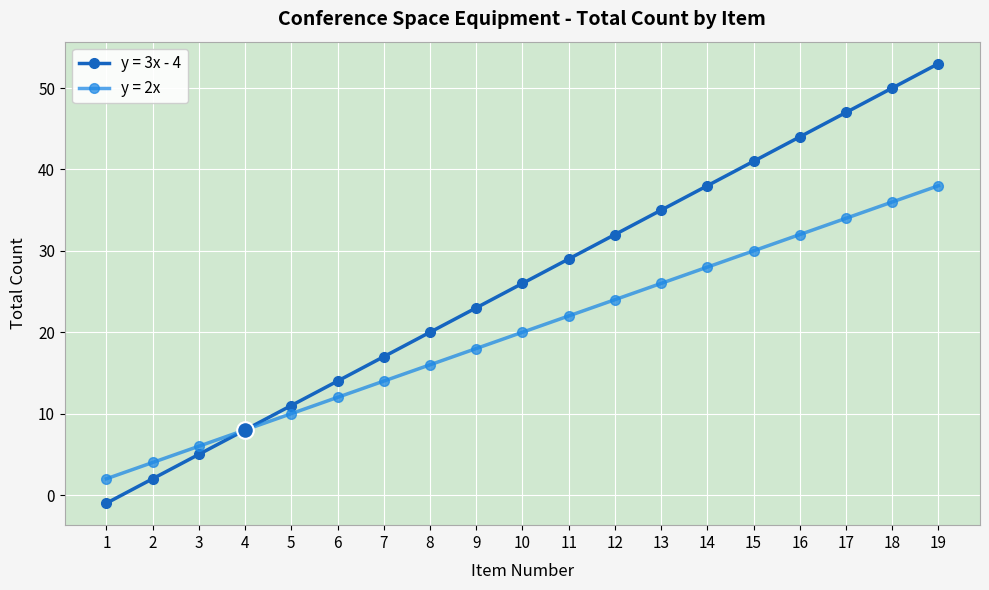

What is the difference between the second highest and second lowest values in the y = 2x series?

32